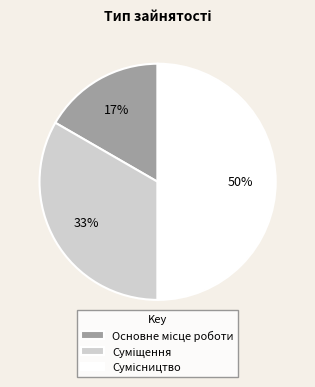

To the nearest percent, what is the difference between the largest and smallest slice percentages?

33%